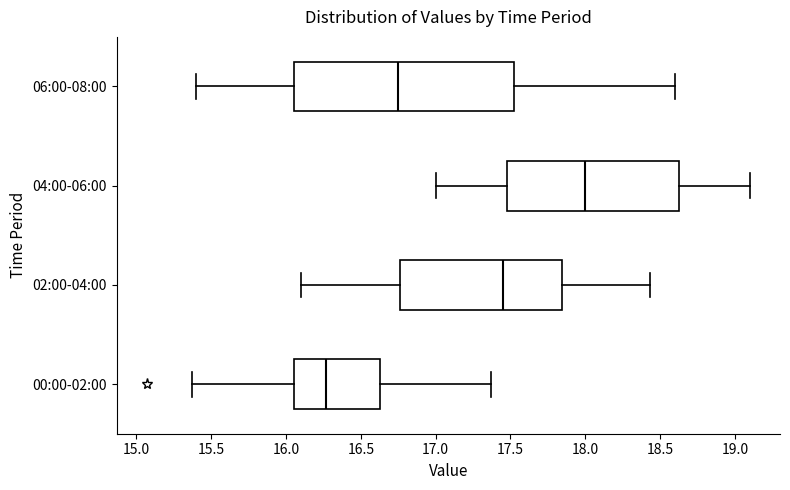

Reading bottom to top, transcribe this box plot: for each box, give where its median line is, the range the box spans, and where its two whiskers end, as read against the x-axis. The values are not printed on the chart, so give them approximately, as read against the axis.

00:00-02:00: median 16.25, box 16.05 to 16.65, whiskers 15.35 to 17.35
02:00-04:00: median 17.45, box 16.75 to 17.85, whiskers 16.10 to 18.45
04:00-06:00: median 18.00, box 17.50 to 18.65, whiskers 17.00 to 19.10
06:00-08:00: median 16.75, box 16.05 to 17.55, whiskers 15.40 to 18.60